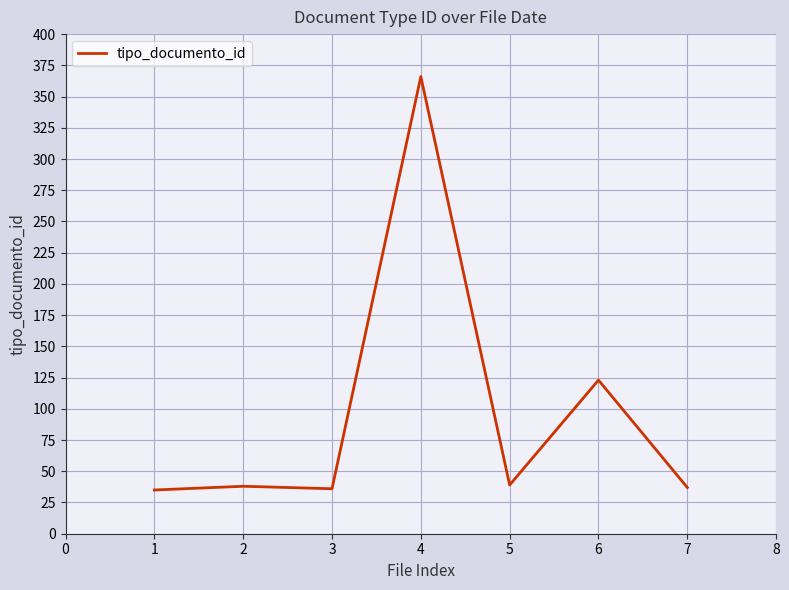

What is the maximum value shown in the chart?

366